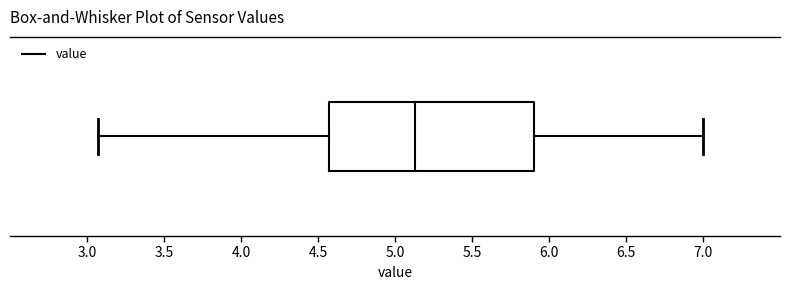

Transcribe this box plot: give where the median line is, the range the box spans, and where the two whiskers end, as read against the x-axis. The values are not printed on the chart, so give them approximately, as read against the axis.

median 5.15, box 4.55 to 5.90, whiskers 3.05 to 7.00